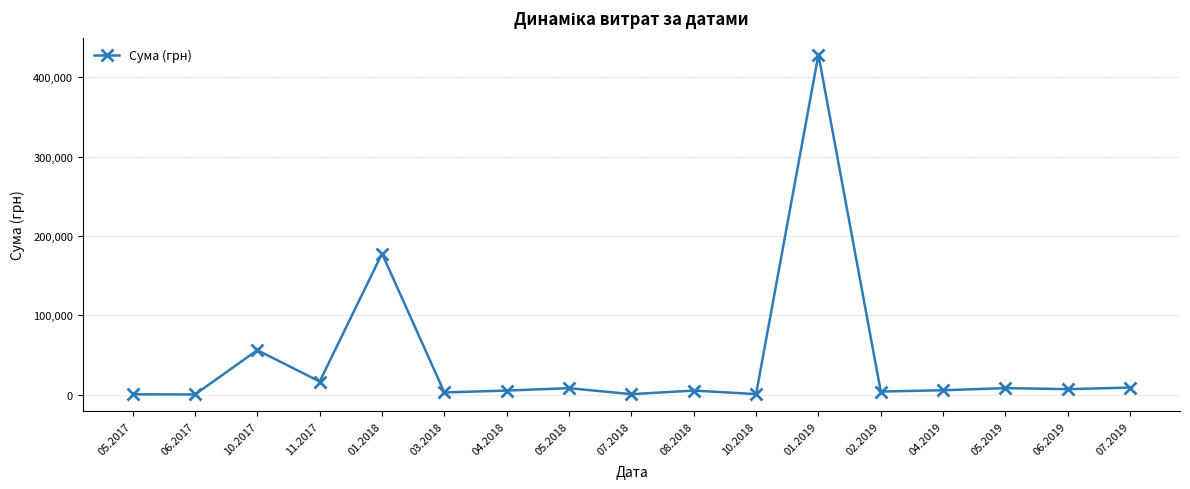

What value does the data have at 11.2017?

16588.5